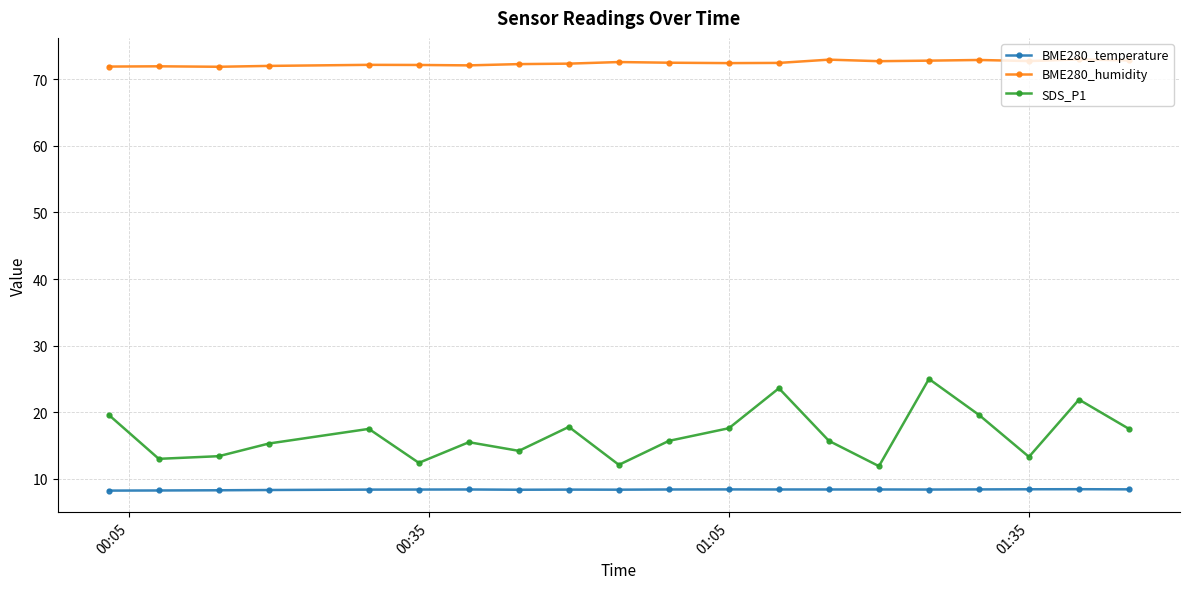

Which series has the largest total across all categories?

BME280_humidity